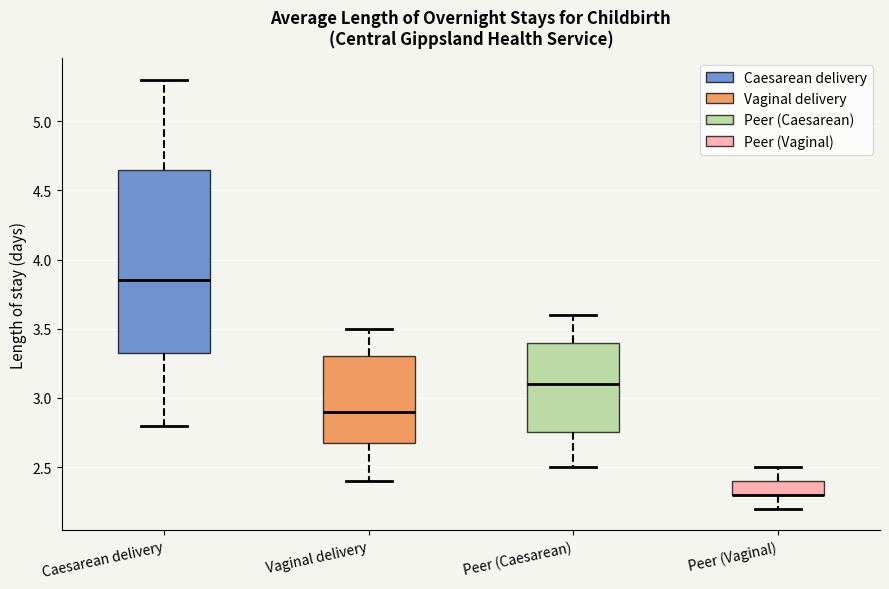

Reading left to right, read every box against the y-axis: the position of its median line, the range the box covers, and the ends of its whiskers. The values are not printed on the chart, so give them approximately, as read against the axis.

Caesarean delivery: median 3.85, box 3.35 to 4.65, whiskers 2.80 to 5.30
Vaginal delivery: median 2.90, box 2.70 to 3.30, whiskers 2.40 to 3.50
Peer (Caesarean): median 3.10, box 2.75 to 3.40, whiskers 2.50 to 3.60
Peer (Vaginal): median 2.30 (drawn on the box's lower edge), box 2.30 to 2.40, whiskers 2.20 to 2.50